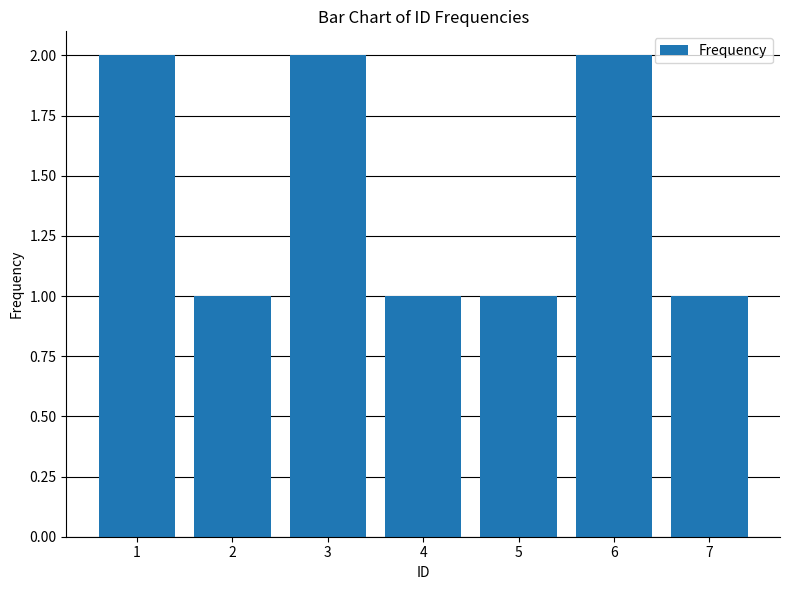

What is the greatest value displayed?

2